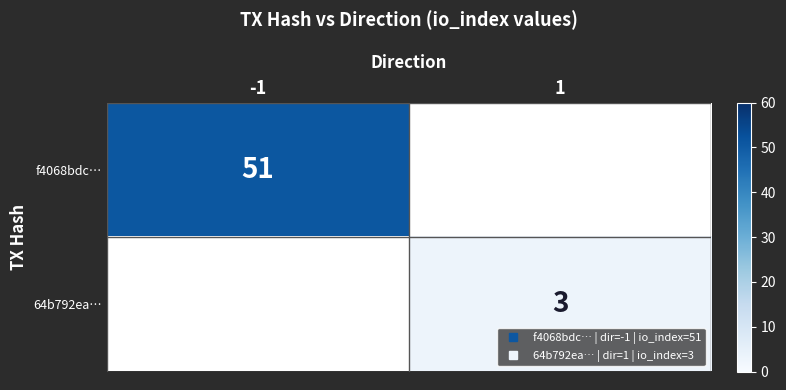

At -1, list the series in order from smallest to largest.

f4068bdc…, 64b792ea…